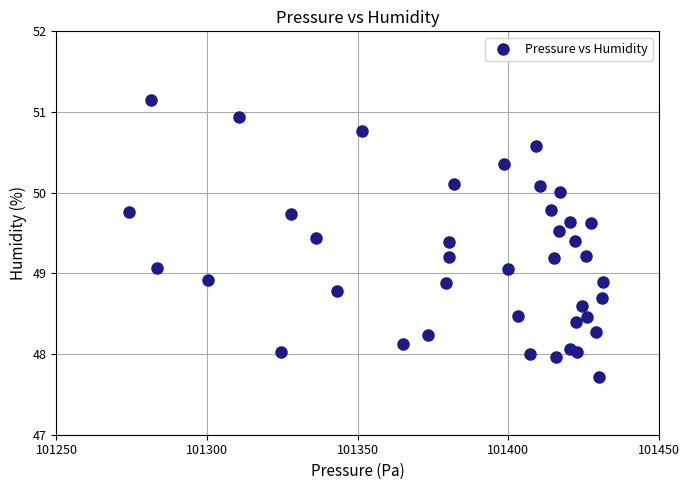

What is the range of X values (max minus min)?

157.6